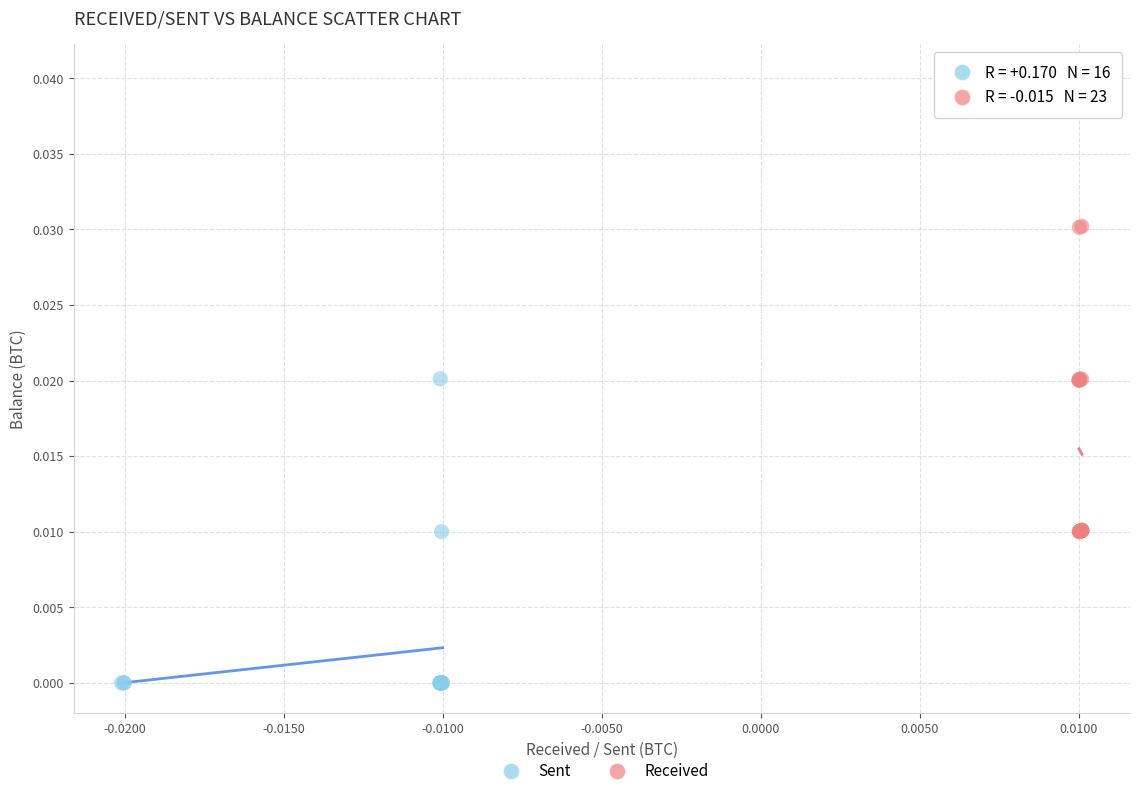

Which series reaches the maximum Y coordinate?

Received